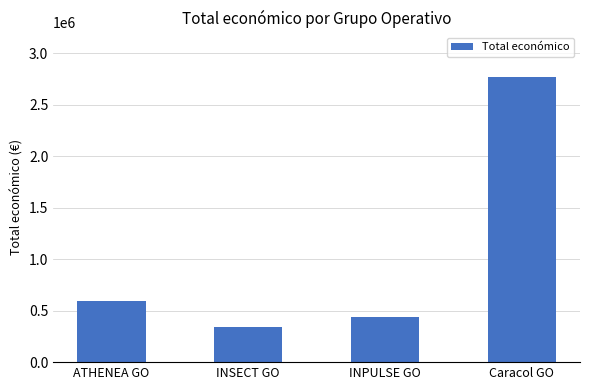

What is the sum of the values at Caracol GO and ATHENEA GO?

3364795